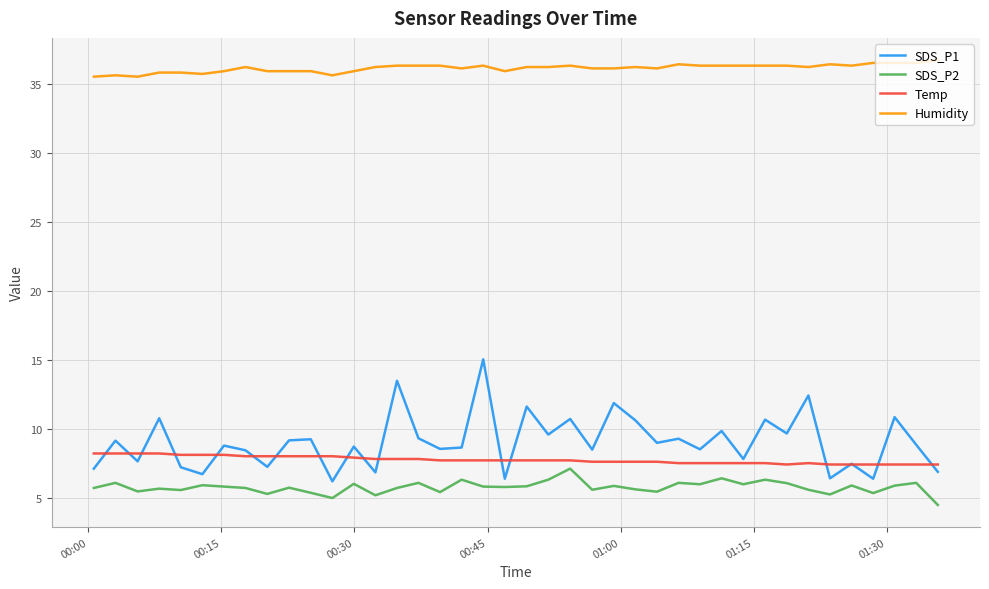

Which series has the largest range (max minus min)?

SDS_P1